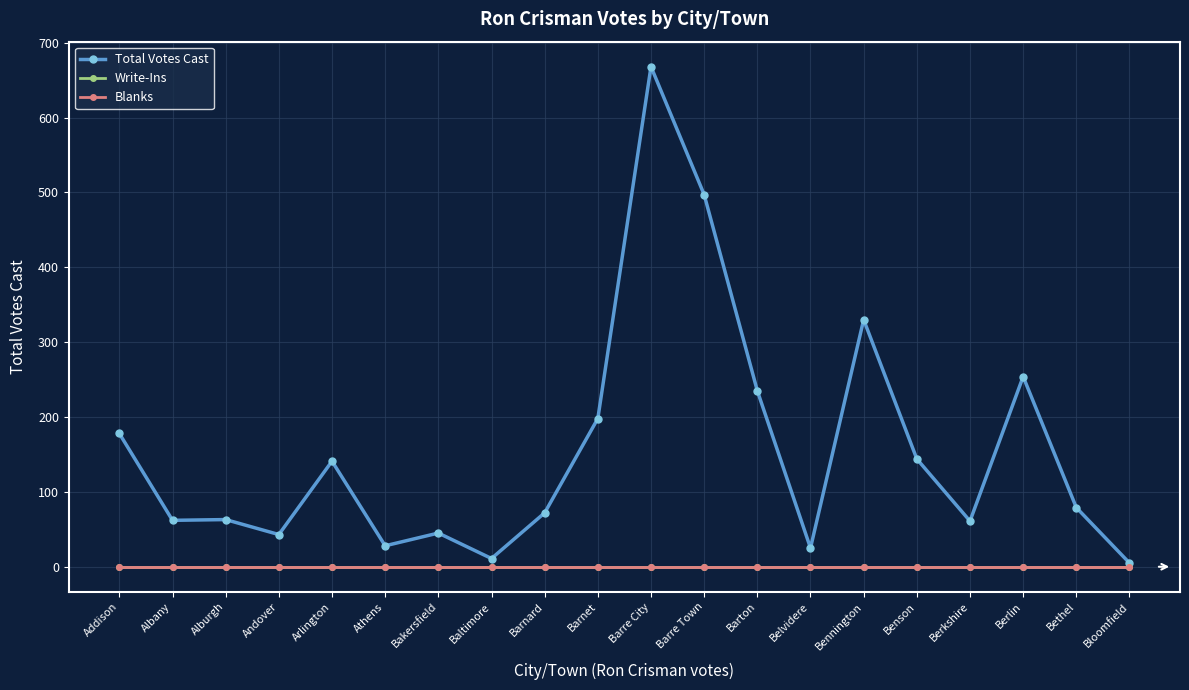

What is the sum of all Total Votes Cast values?

3139